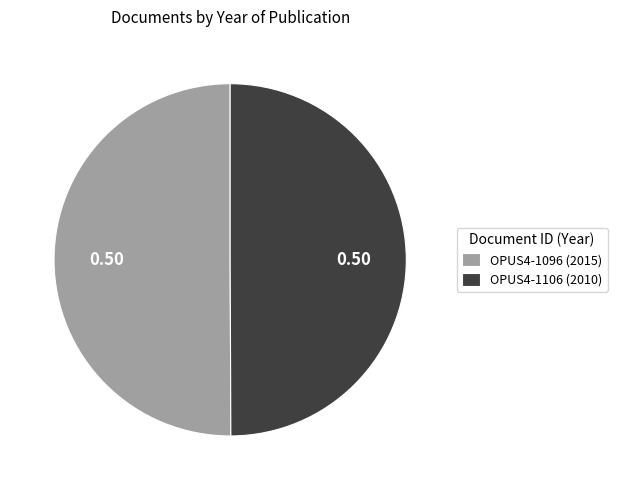

Approximately how many times larger is the value at OPUS4-1106 (2010) compared to OPUS4-1096 (2015)?

1.0